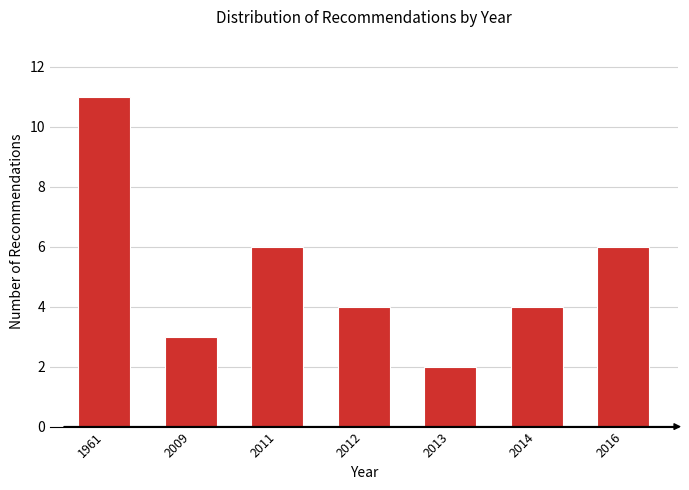

Reading right to left, what are all the values shown in this chart?

6	4	2	4	6	3	11